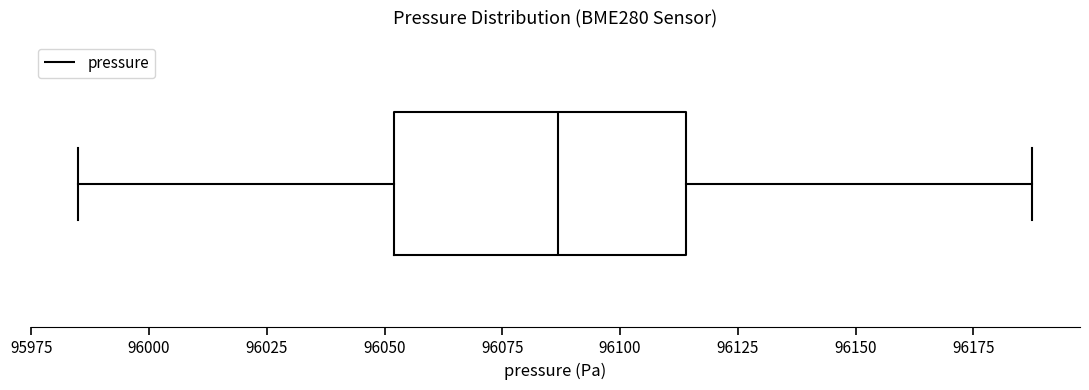

Read this box plot against the x-axis: the position of the median line, the range covered by the box, and the ends of both whiskers. The values are not printed on the chart, so give them approximately, as read against the axis.

median 96085, box 96050 to 96115, whiskers 95985 to 96190